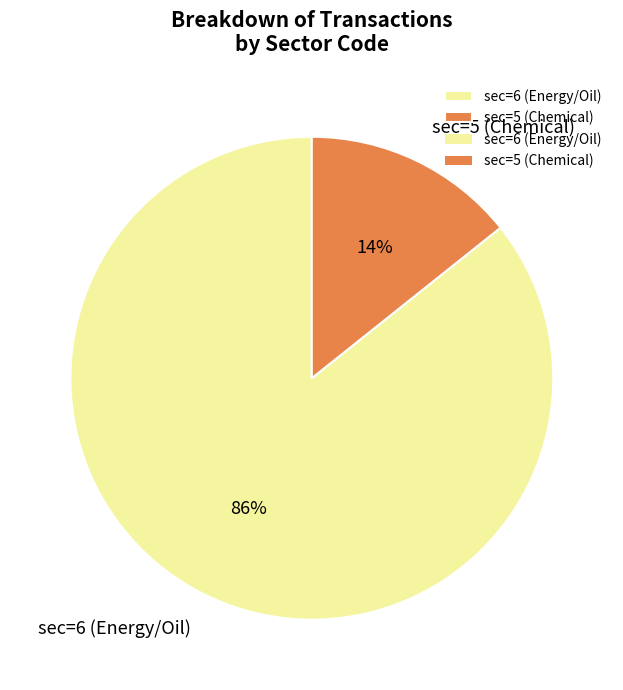

True or false: sec=5 (Chemical) accounts for 24% of the total.

False